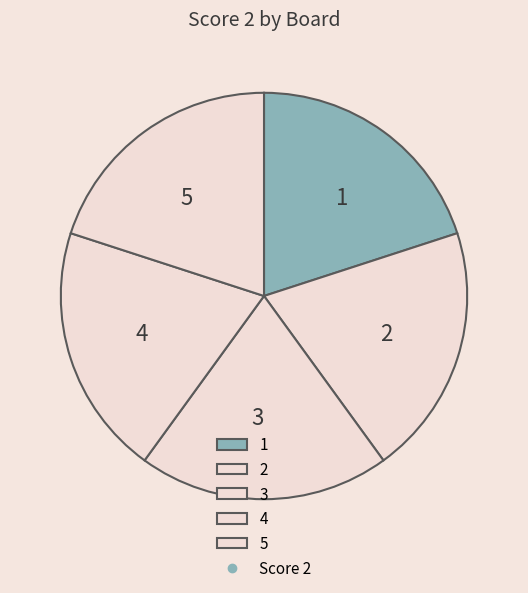

Is it true that 3 is 31% of the pie?

False